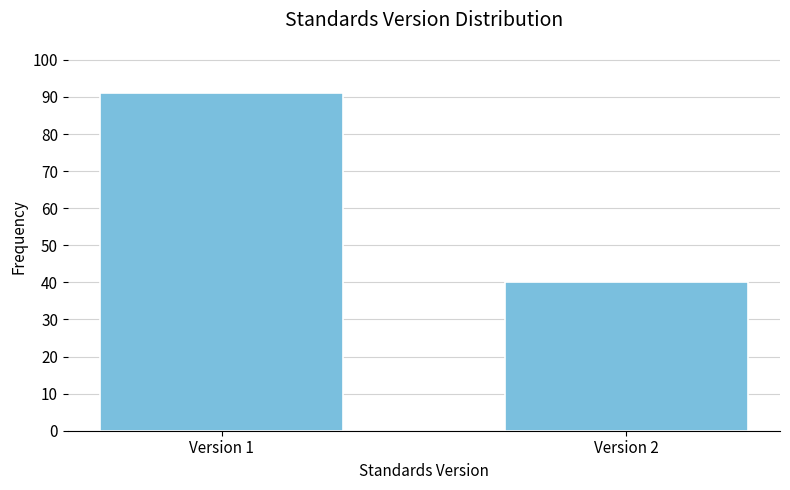

Reading left to right, transcribe all the data shown in this chart.

Version 1=91	Version 2=40